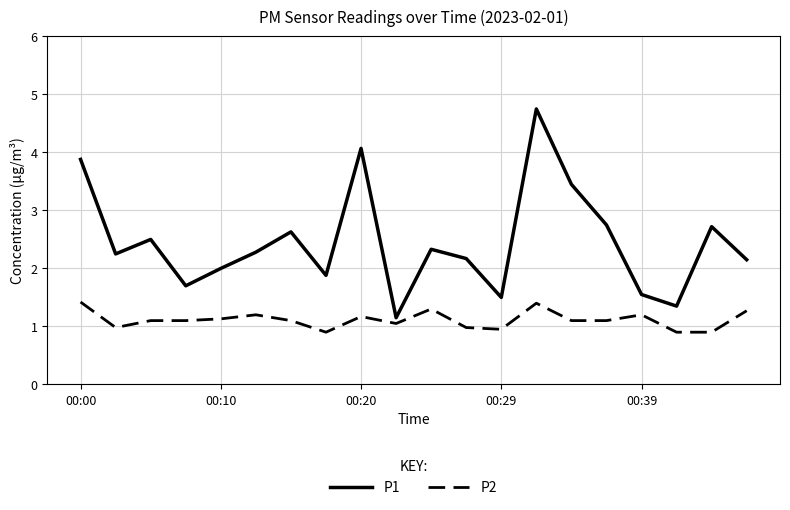

What is the minimum value for P2?

0.9